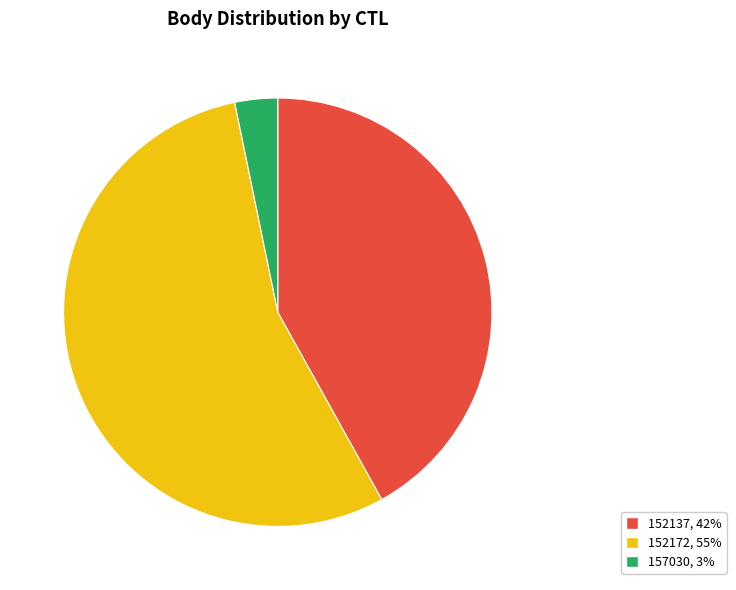

Rank the categories by value from lowest to highest.

157030, 152137, 152172